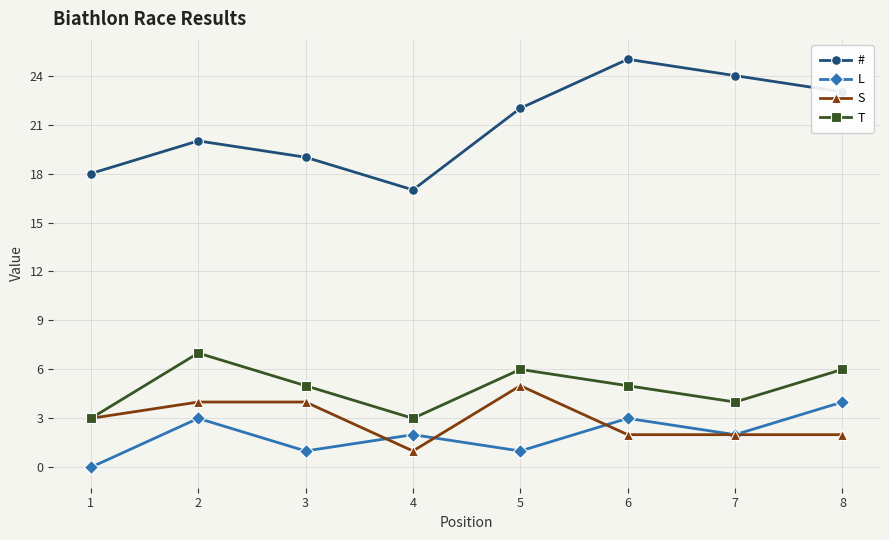

How many lines are shown in the chart?

4